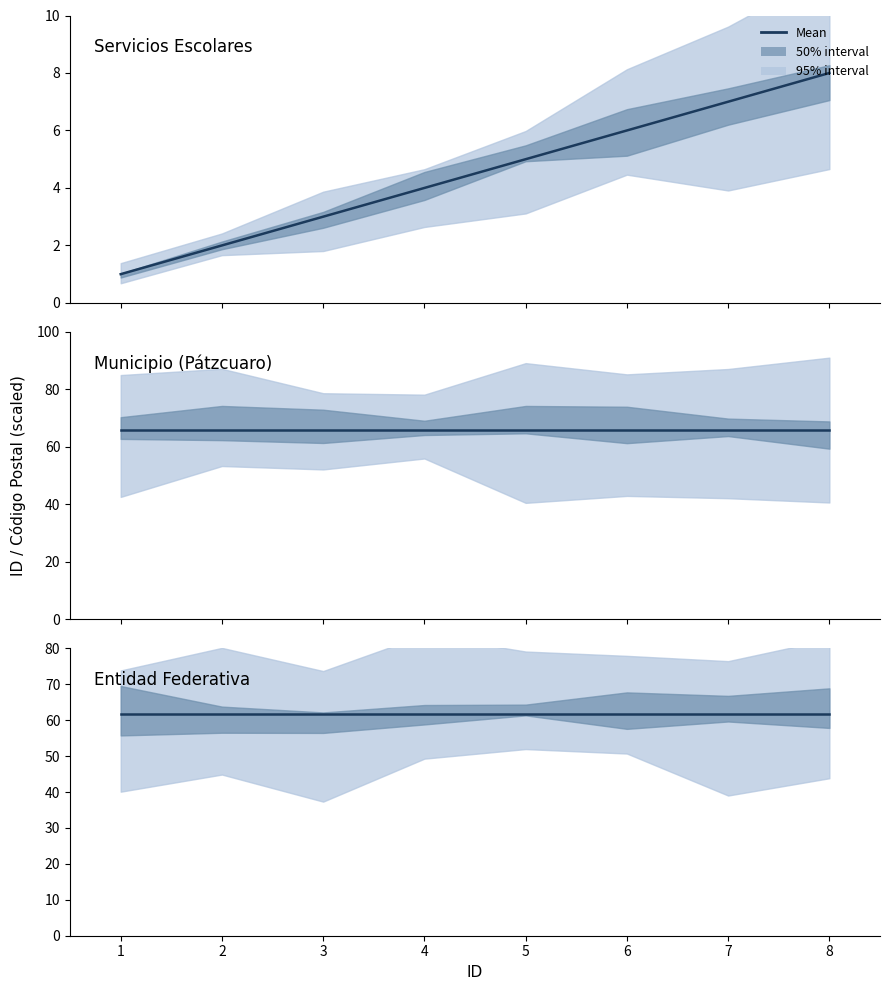

True or false: Municipio (Pátzcuaro) has a value of 23.8 at 8.

False